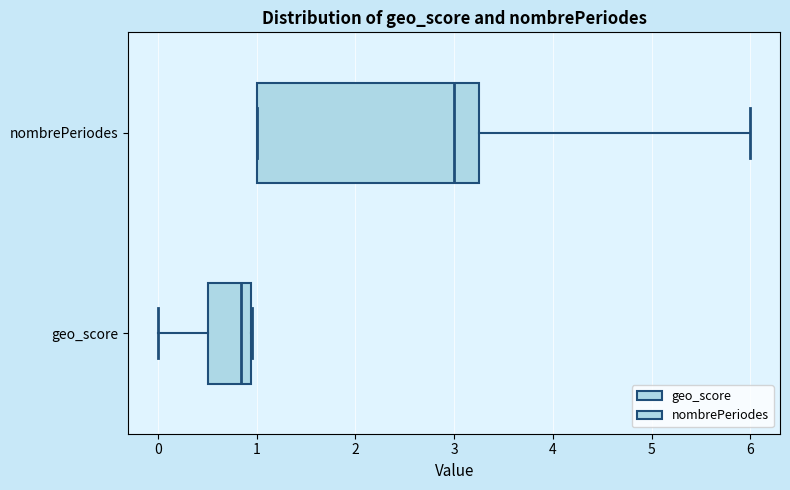

Where does the left whisker of the box for geo_score end on the x-axis? The values are not printed on the chart, so give them approximately, as read against the axis.

0.0